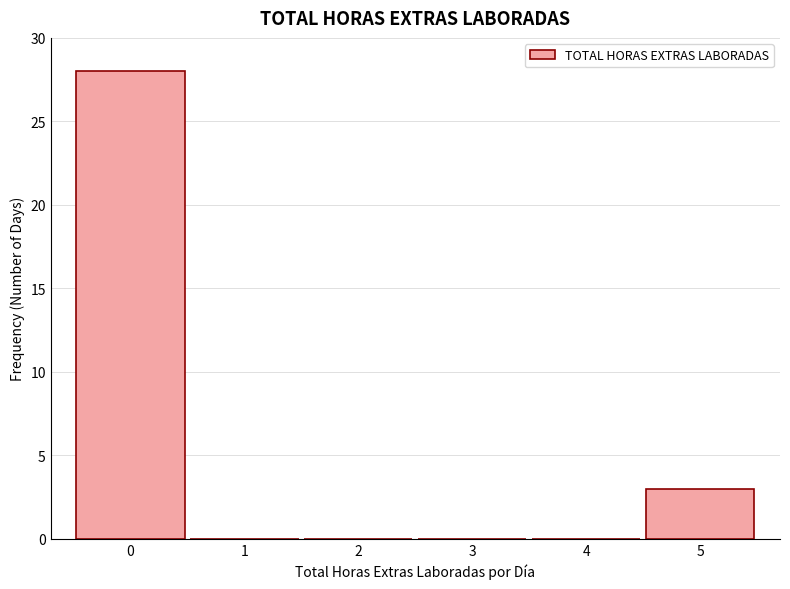

Reading left to right, list every bar in this chart as the range it spans on the x-axis followed by its height. The values are not printed on the chart, so give them approximately, as read against the axis.

-0.5 to 0.5: 28
0.5 to 1.5: 0
1.5 to 2.5: 0
2.5 to 3.5: 0
3.5 to 4.5: 0
4.5 to 5.5: 3